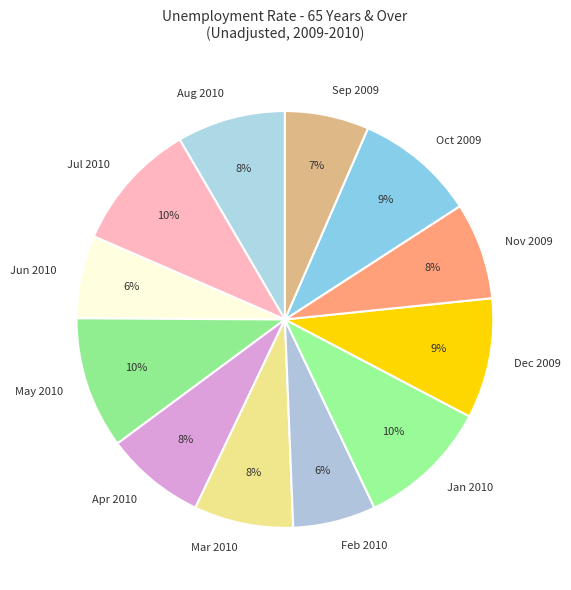

To the nearest percent, what is the difference between the Jul 2010 and Apr 2010 slice percentages?

2%